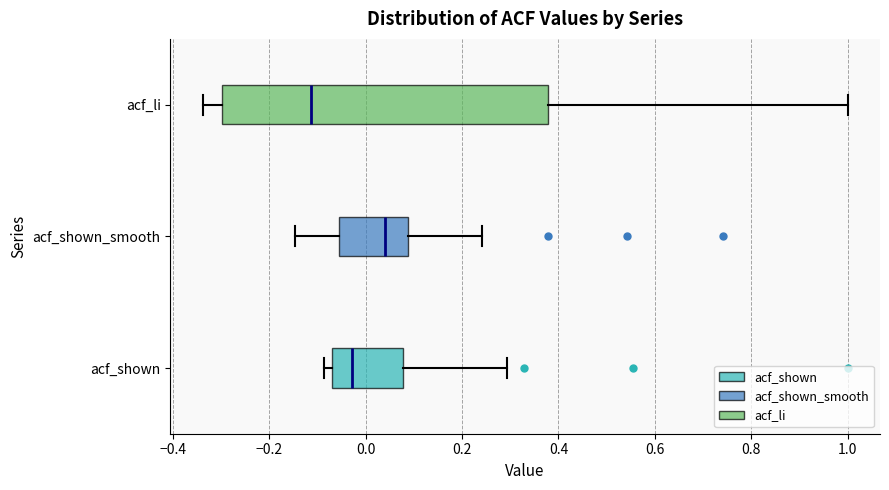

Where does the median line of the box for acf_li sit on the x-axis? The values are not printed on the chart, so give them approximately, as read against the axis.

-0.12